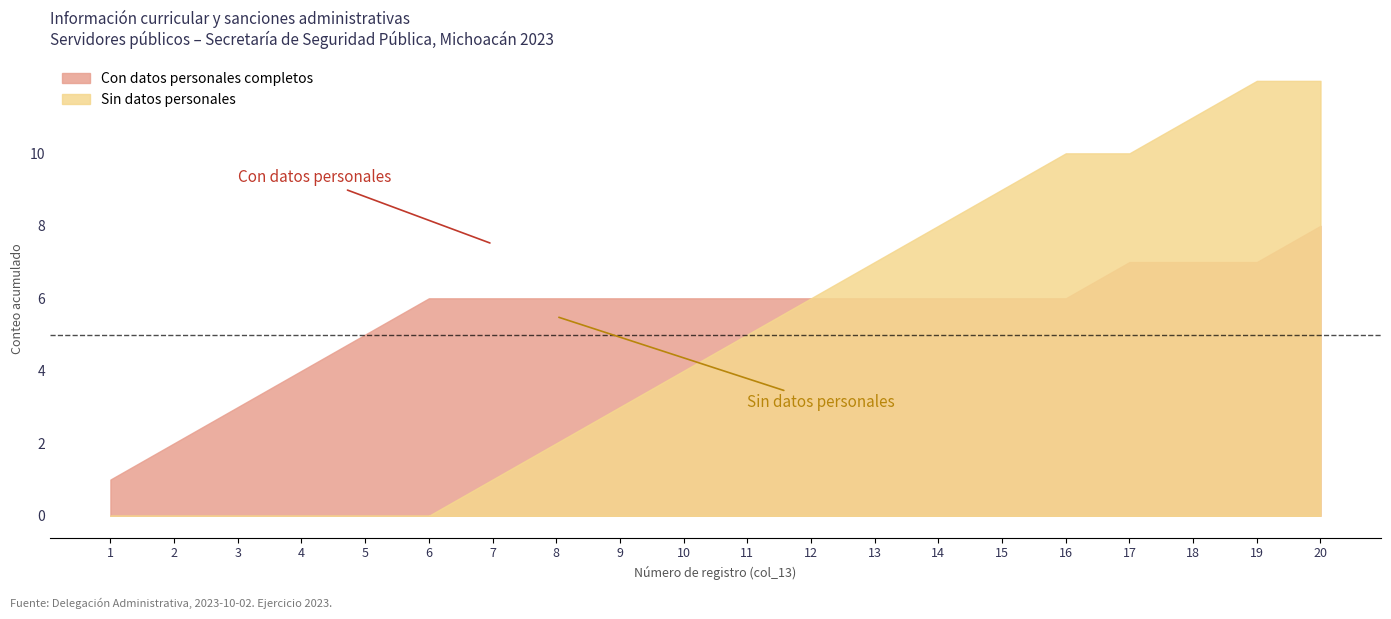

At 6, list the series in order from smallest to largest.

Sin datos personales, Con datos personales completos